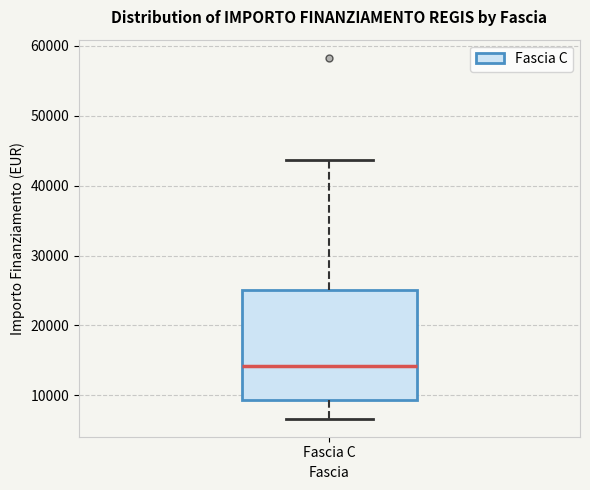

Transcribe this box plot: give where the median line is, the range the box spans, and where the two whiskers end, as read against the y-axis. The values are not printed on the chart, so give them approximately, as read against the axis.

median 14000, box 9000 to 25000, whiskers 7000 to 44000